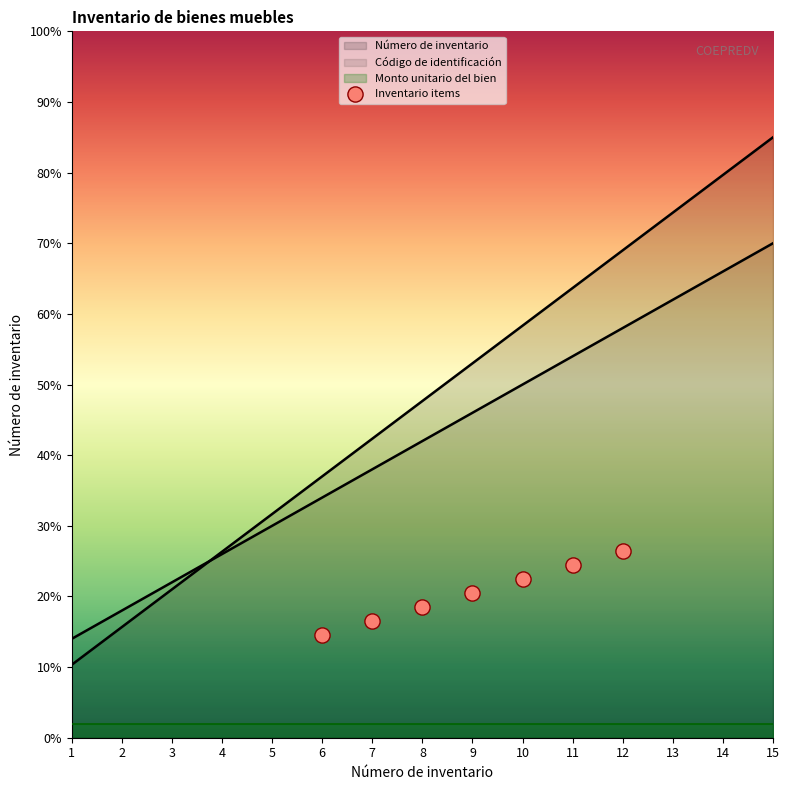

Which has a higher value, 5 or 6?

6